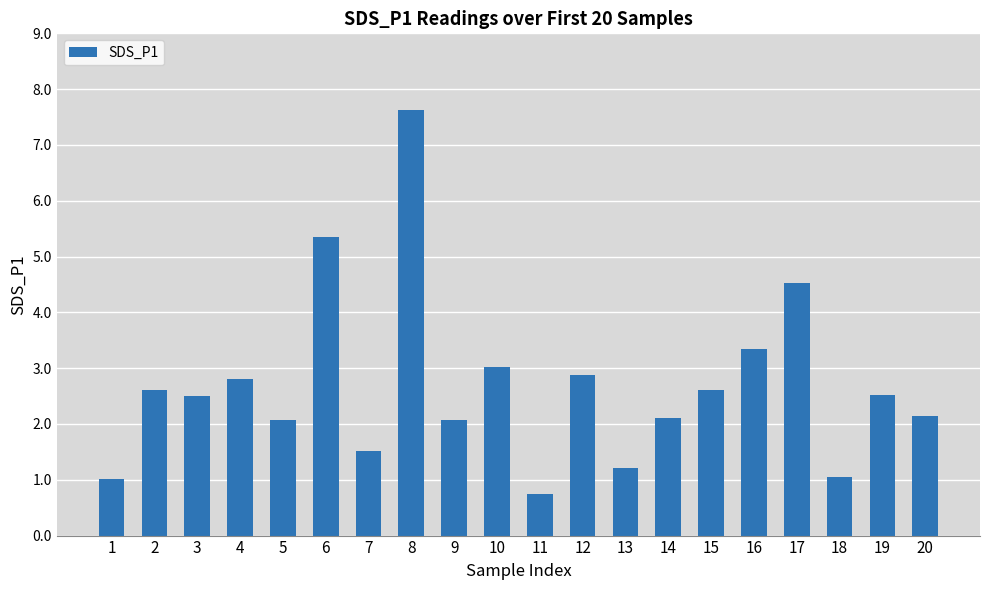

What is the difference between the values at 16 and 9?

1.3